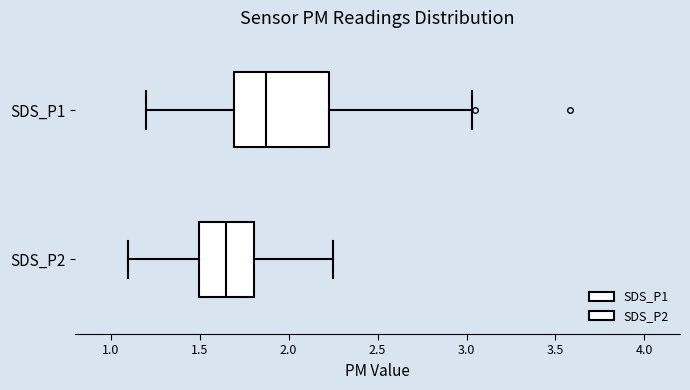

Reading bottom to top, read every box against the x-axis: the position of its median line, the range the box covers, and the ends of its whiskers. The values are not printed on the chart, so give them approximately, as read against the axis.

SDS_P2: median 1.65, box 1.50 to 1.80, whiskers 1.10 to 2.25
SDS_P1: median 1.90, box 1.70 to 2.25, whiskers 1.20 to 3.05